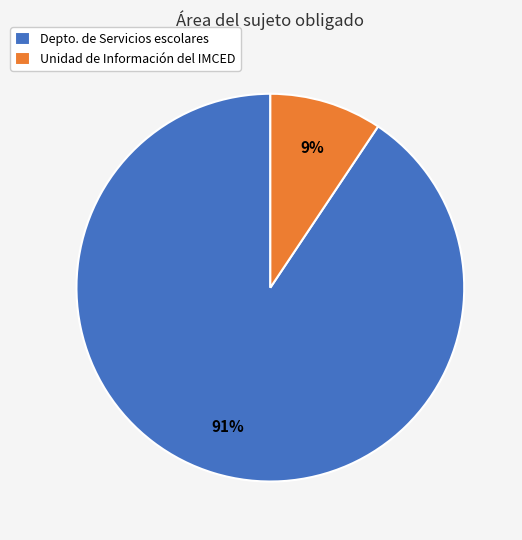

Which category accounts for the majority?

Depto. de Servicios escolares